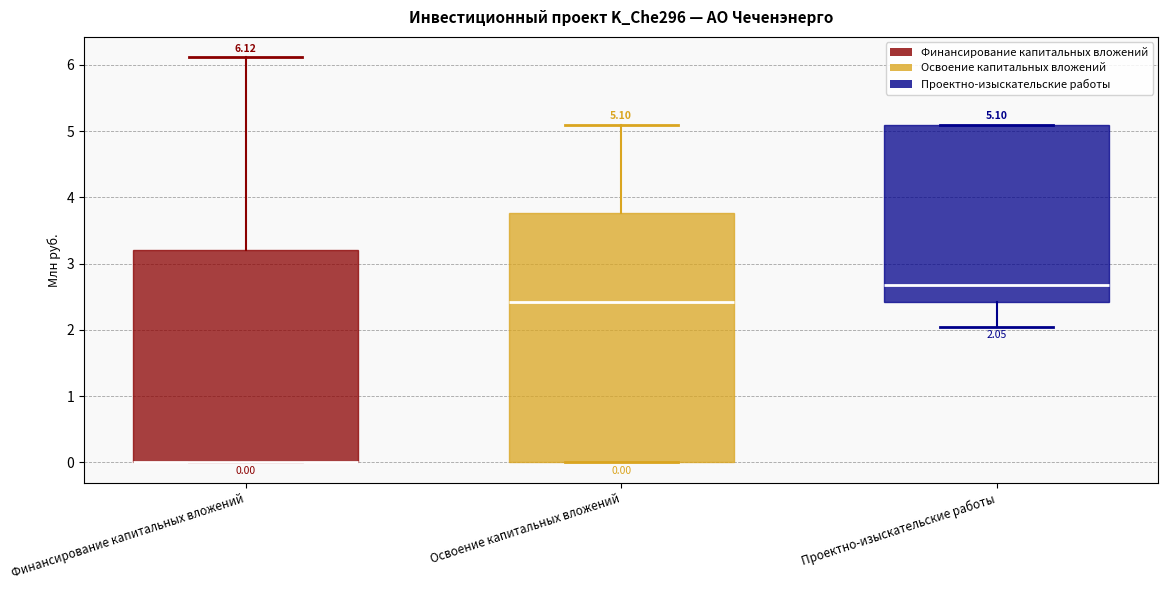

Comparing the boxes themselves (not the whiskers), which one is the tallest?

Освоение капитальных вложений